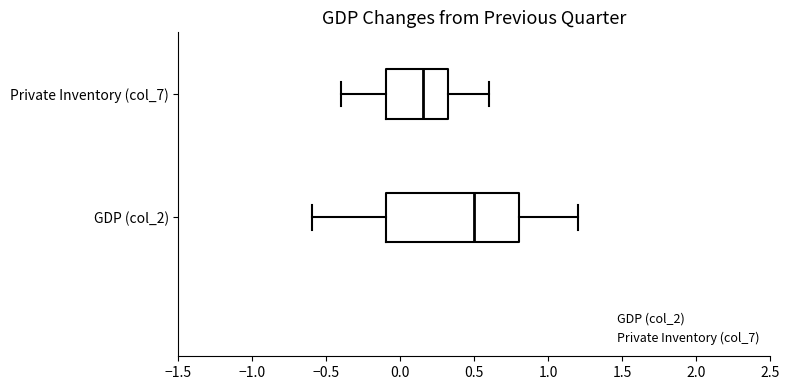

Which box has the furthest to the right median line?

GDP (col_2)